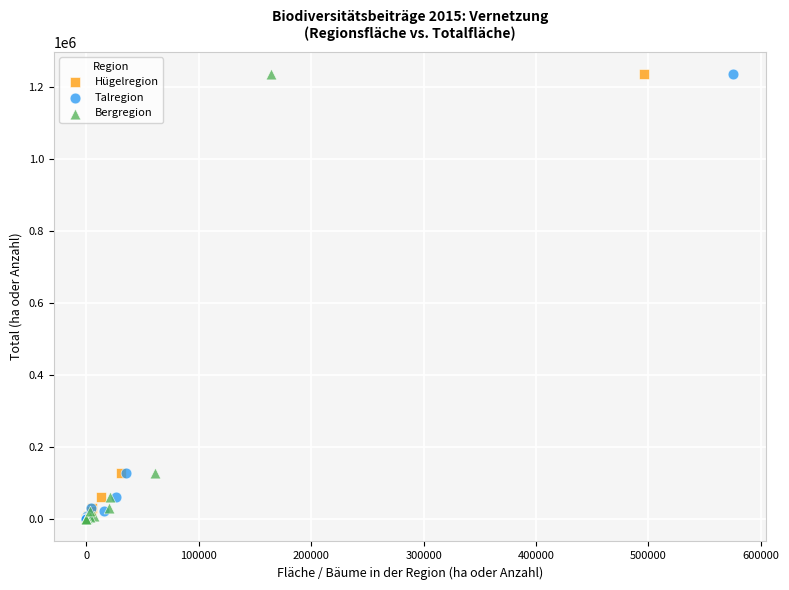

What are all the series names shown in the legend?

Hügelregion, Talregion, Bergregion